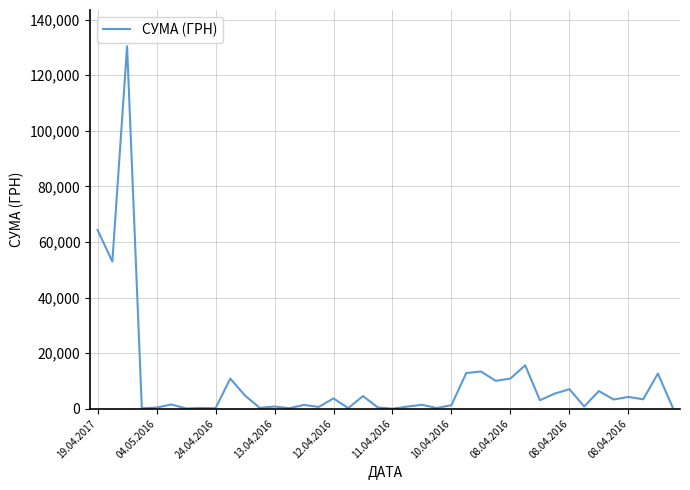

How many distinct data groups are displayed?

1